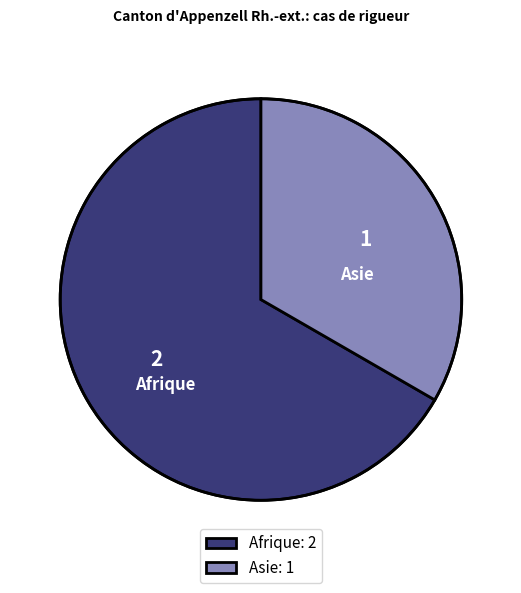

Is the sum of Asie and Afrique greater than half?

Yes